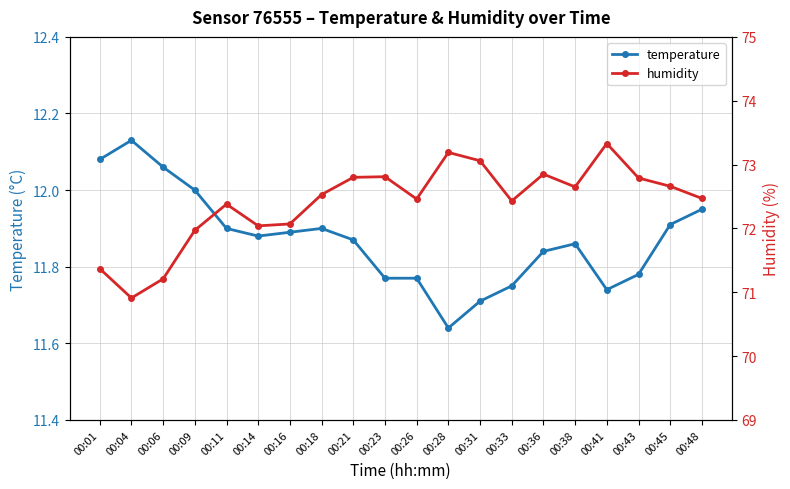

The value of humidity at 00:09 is 106.9. True or false?

False